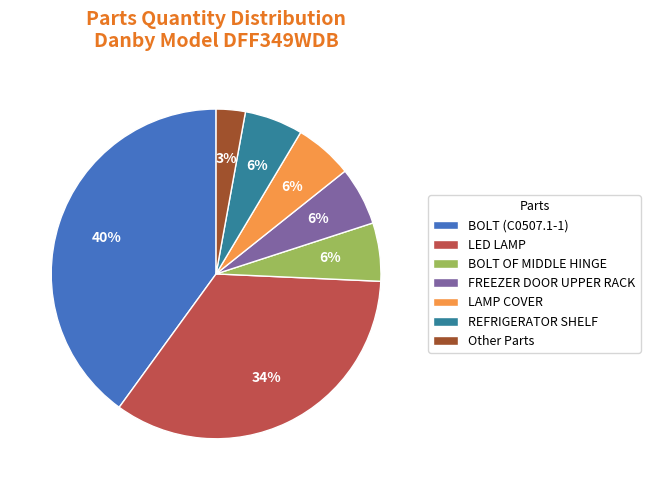

What percentage is the LED LAMP slice, to the nearest percent?

34%